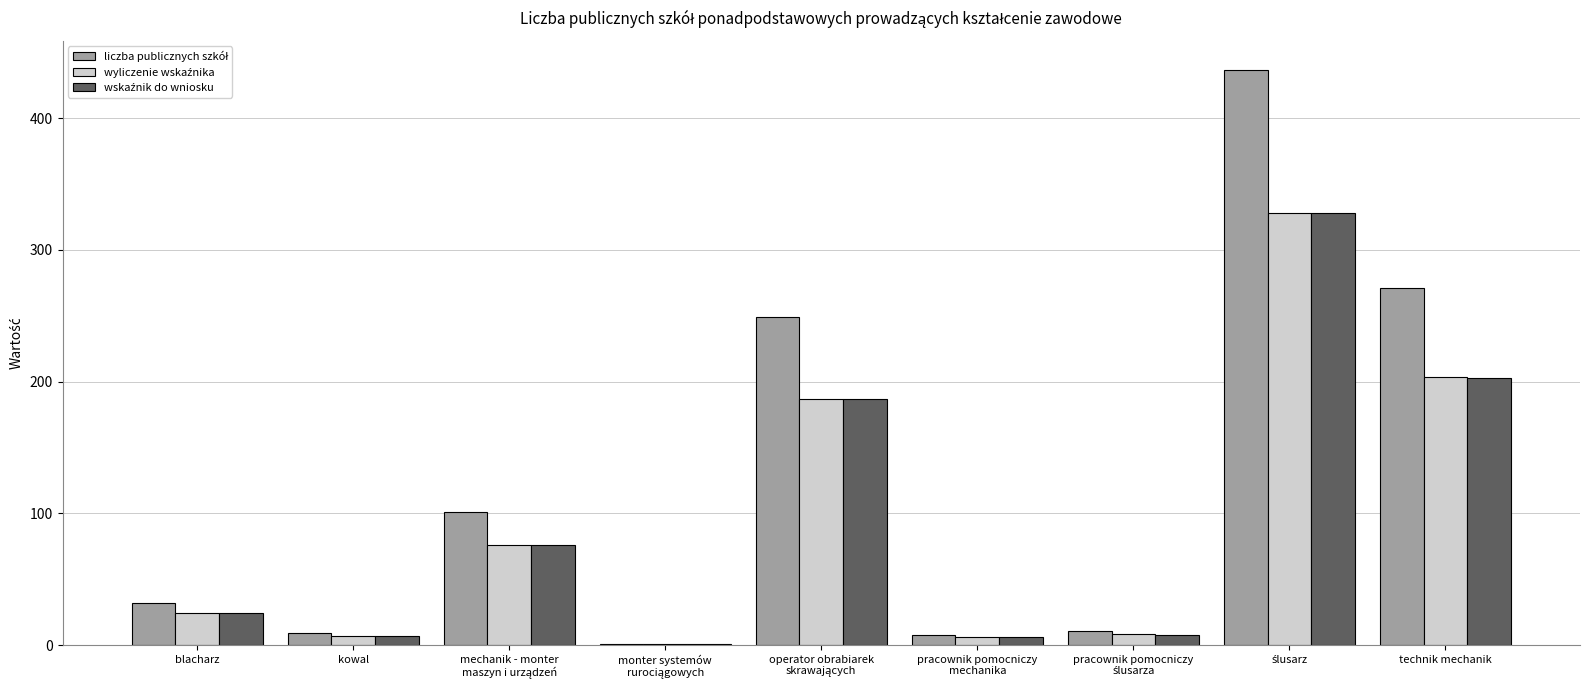

Does the chart contain stacked bars?

No